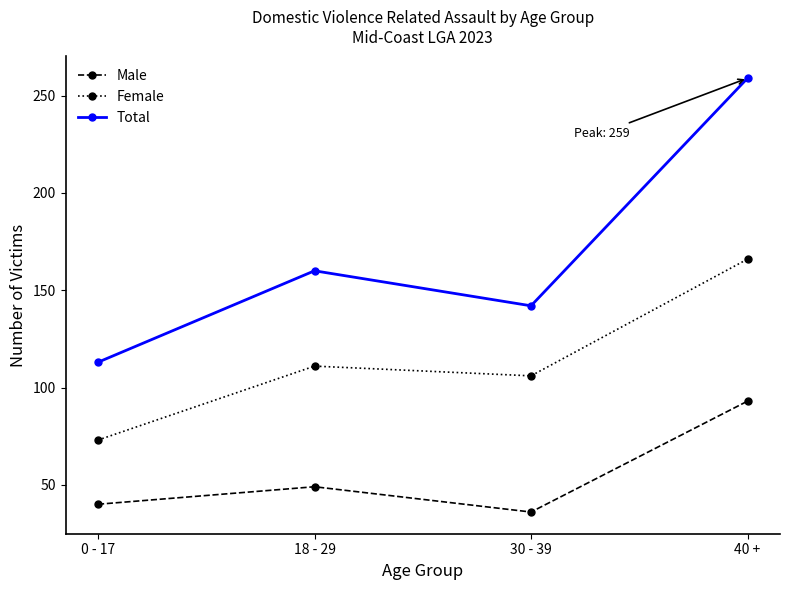

In Male, how many points are higher than both neighbors (excluding endpoints)?

1